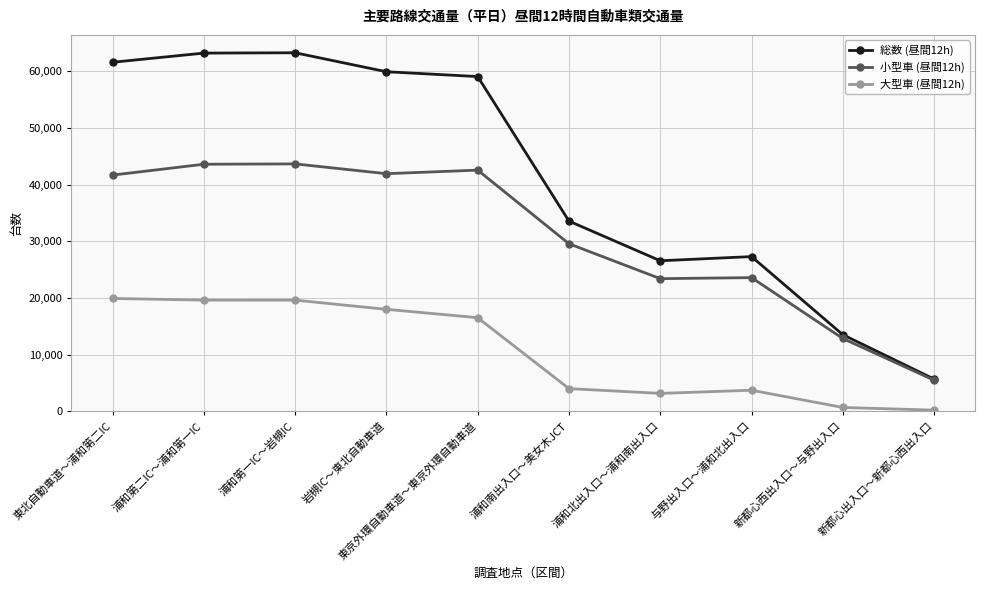

Is it true that 大型車 (昼間12h) equals 32780 at 浦和第二IC～浦和第一IC?

False